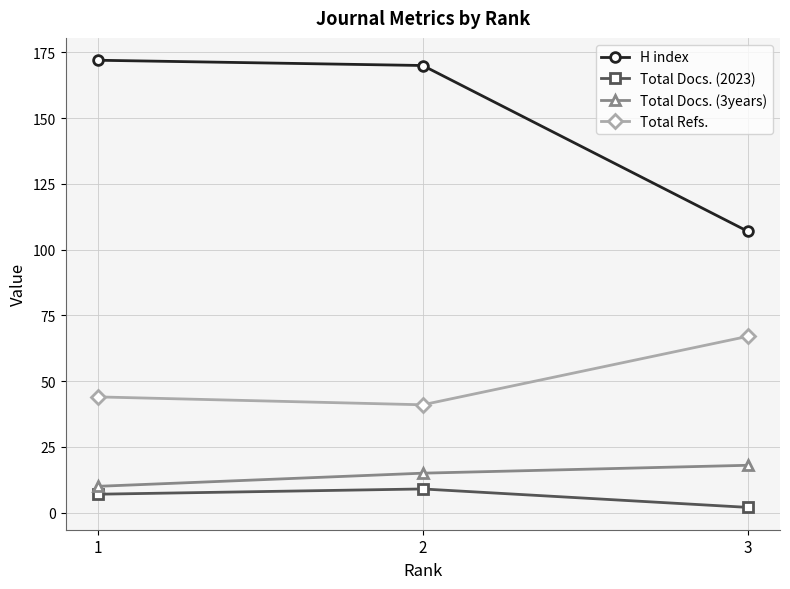

How many lines are shown in the chart?

4